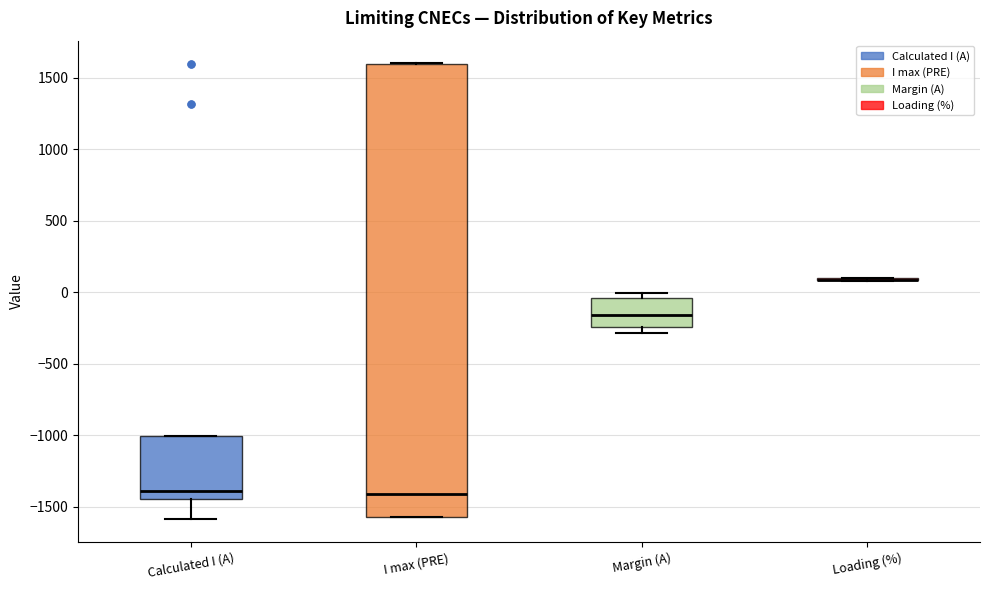

Reading left to right, transcribe this box plot: for each box, give where its median line is, the range the box spans, and where its two whiskers end, as read against the y-axis. The values are not printed on the chart, so give them approximately, as read against the axis.

Calculated I (A): median -1400, box -1450 to -1000, whiskers -1600 to -1000
I max (PRE): median -1400, box -1550 to 1600, whiskers -1550 to 1600
Margin (A): median -150, box -250 to -50, whiskers -300 to 0
Loading (%): box collapsed to a line at 100, whiskers 100 to 100